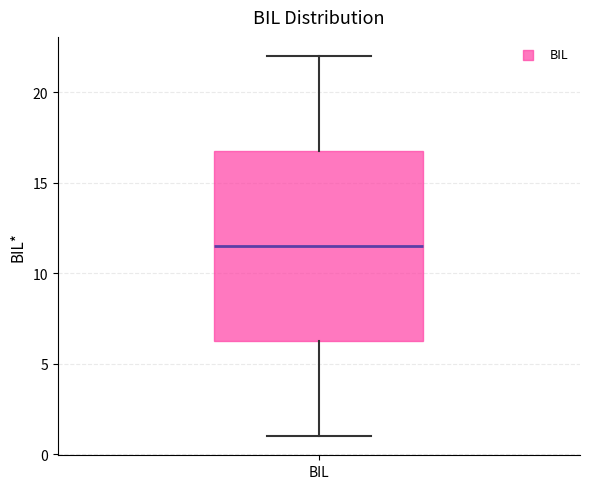

Transcribe this box plot: give where the median line is, the range the box spans, and where the two whiskers end, as read against the y-axis. The values are not printed on the chart, so give them approximately, as read against the axis.

median 11.5, box 6.5 to 17.0, whiskers 1.0 to 22.0